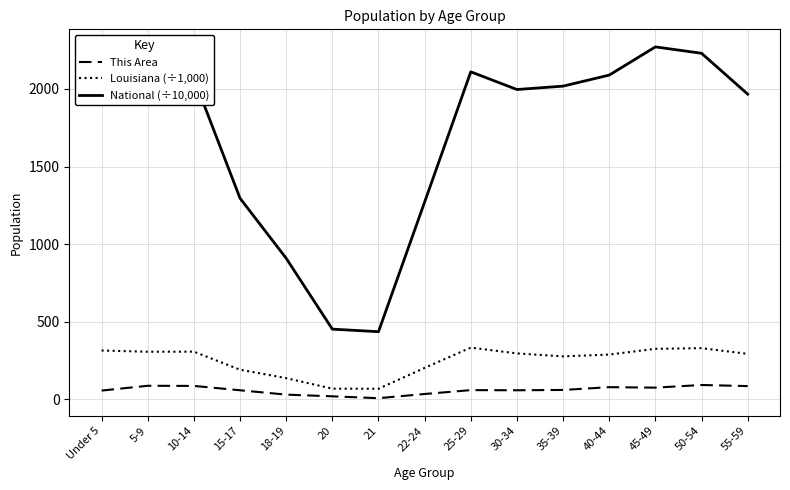

Is the value of Louisiana (÷1,000) at 5-9 greater than the value of National (÷10,000) at 18-19?

No